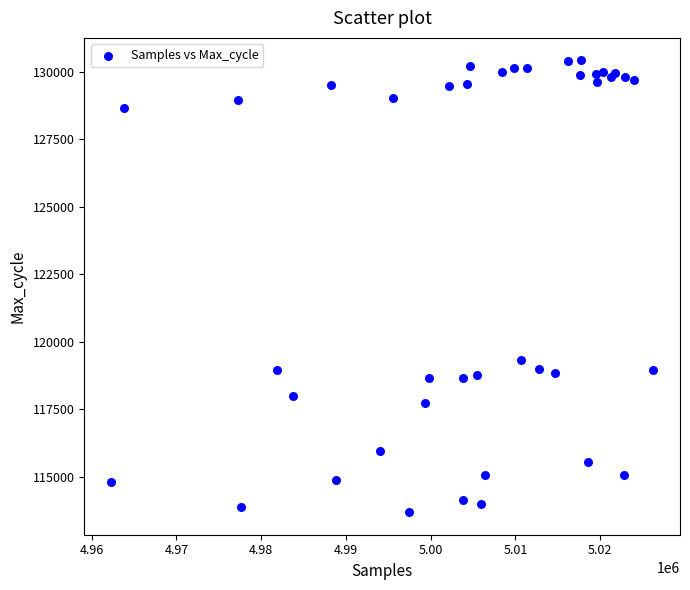

What Y value in the scatter plot is closest to 122056?

119326